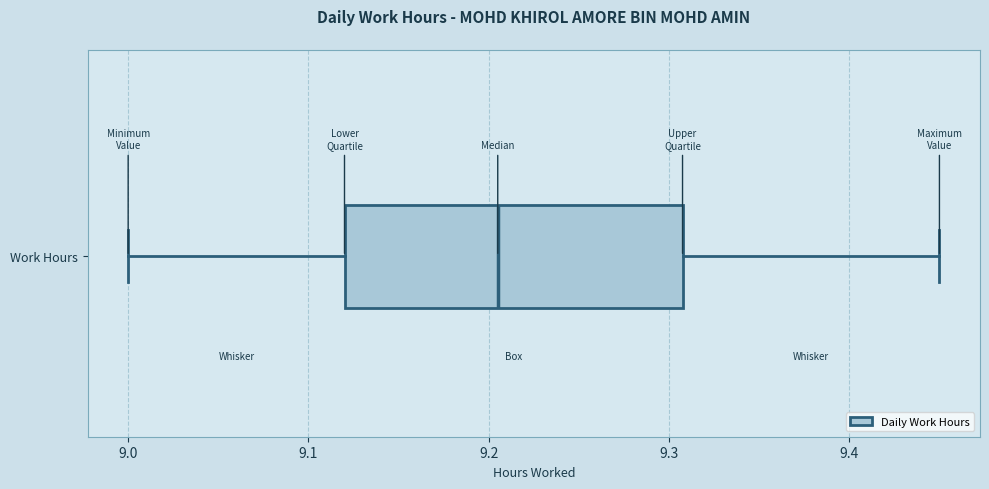

Read this box plot against the x-axis: the position of the median line, the range covered by the box, and the ends of both whiskers. The values are not printed on the chart, so give them approximately, as read against the axis.

median 9.21, box 9.12 to 9.31, whiskers 9.00 to 9.45